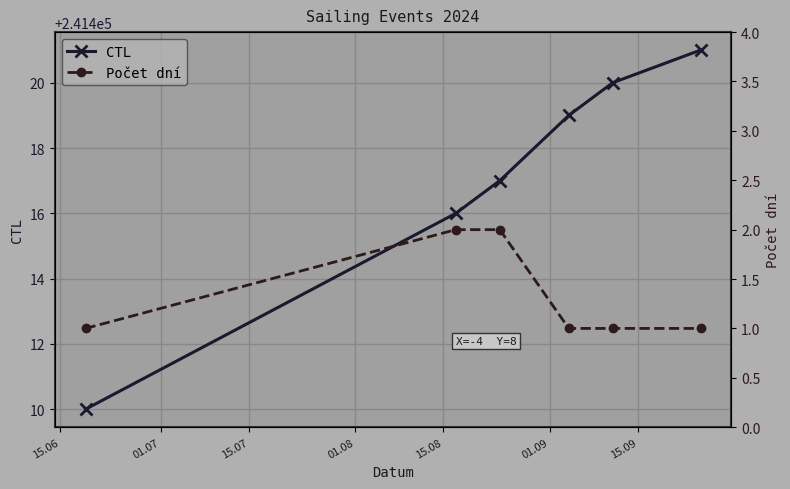

True or false: CTL has more than 0 interior local peaks.

False